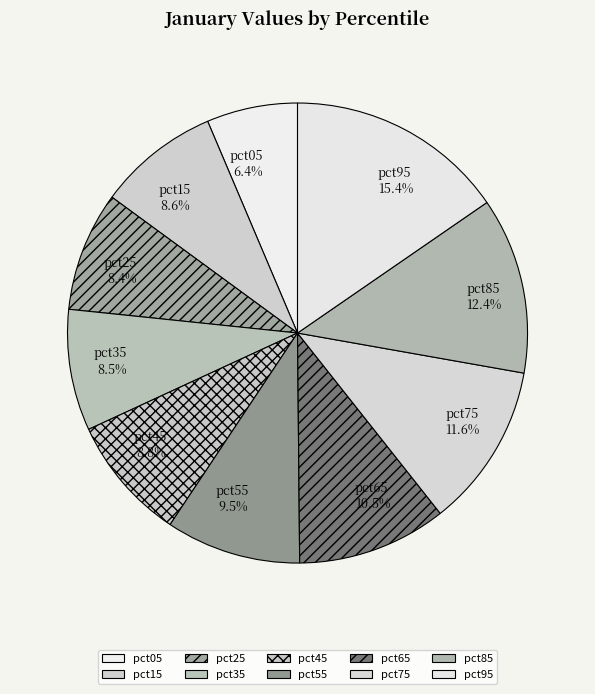

Which slice is the largest?

pct95